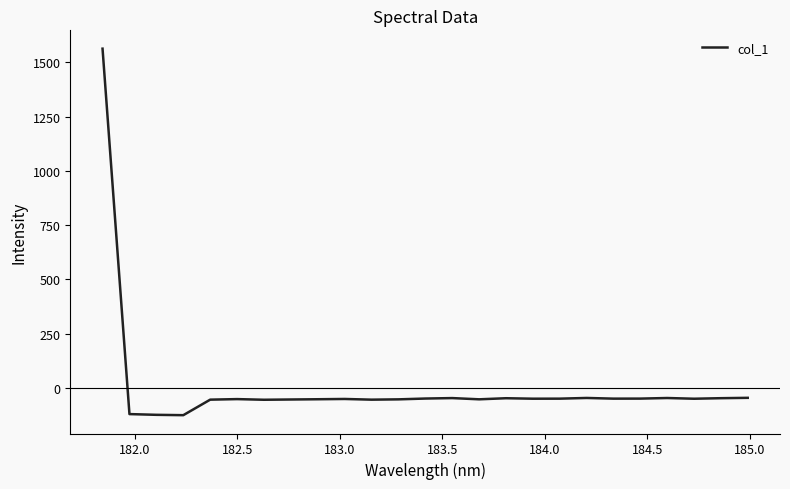

What is the maximum value shown in the chart?

1563.6